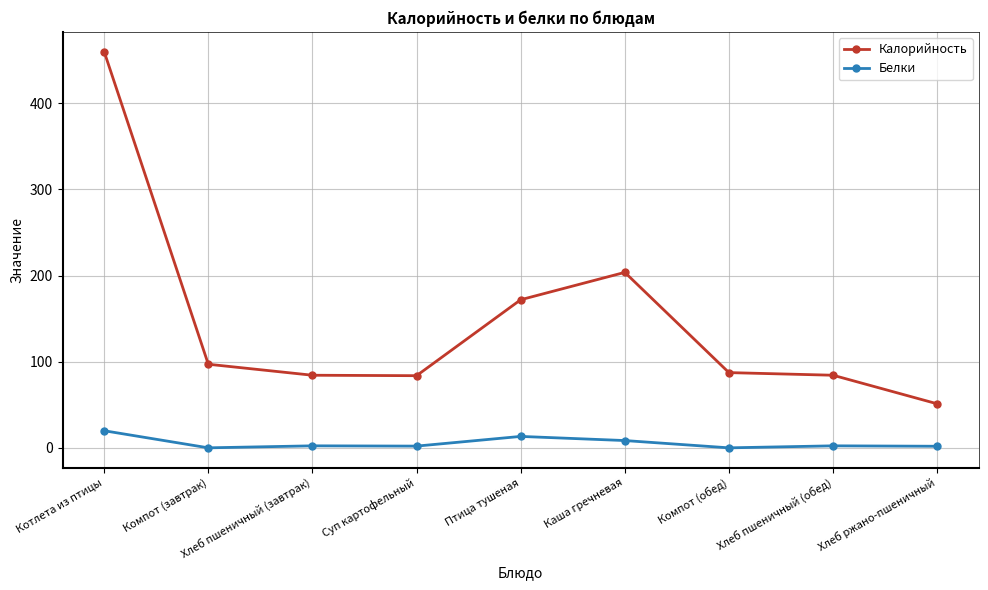

Is this an area chart (filled region under the line)?

No